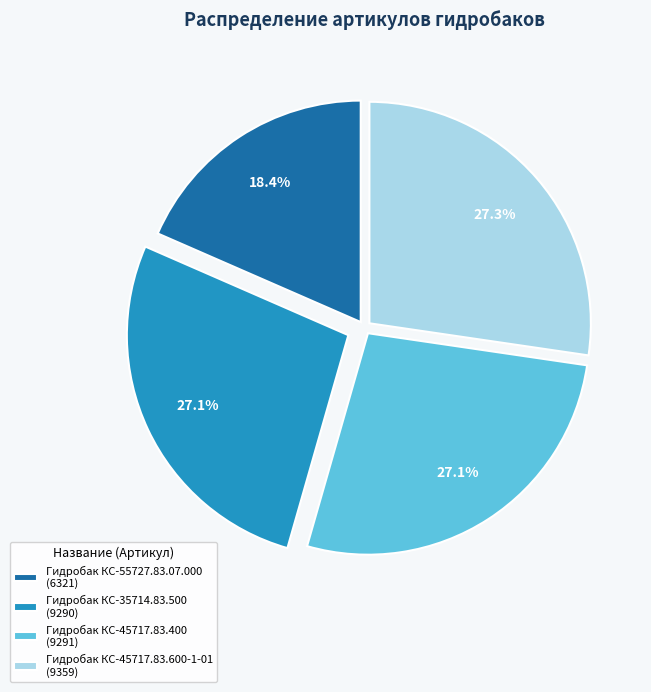

Which category has the smallest portion of the pie?

Гидробак КС-55727.83.07.000